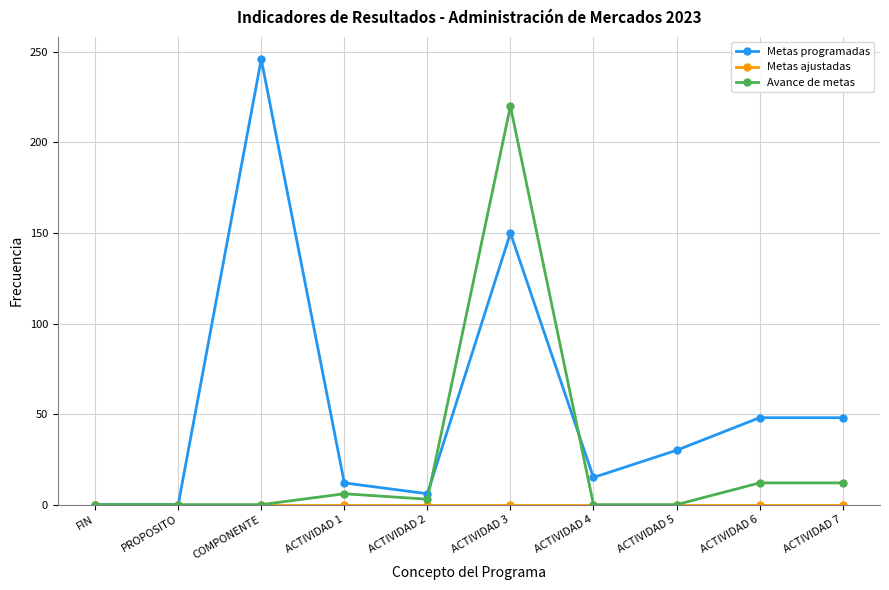

At which category is the sum across all series the highest?

ACTIVIDAD 3